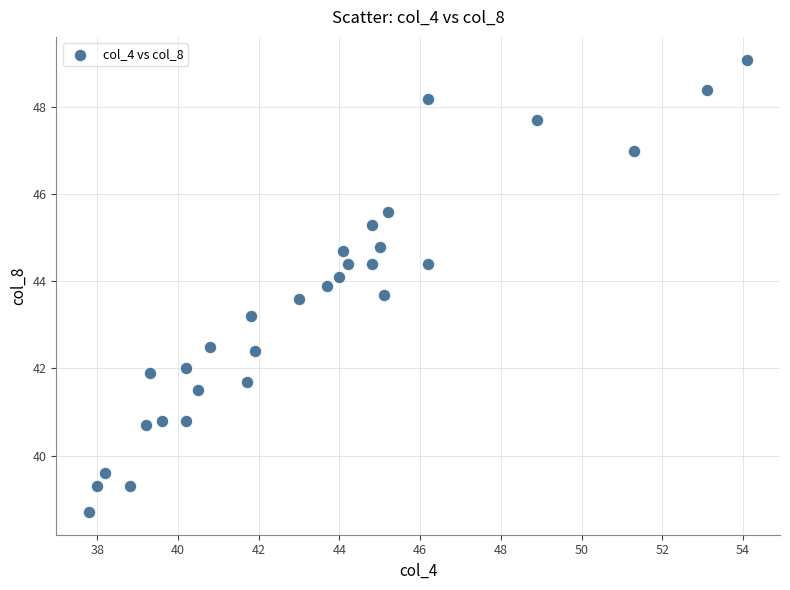

What Y value in the scatter plot is closest to 43?

43.2